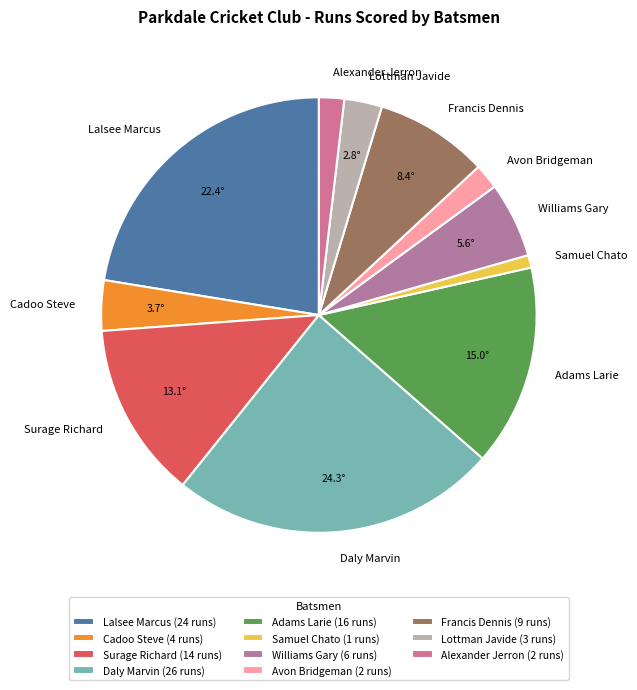

Is Surage Richard the majority of the pie?

No